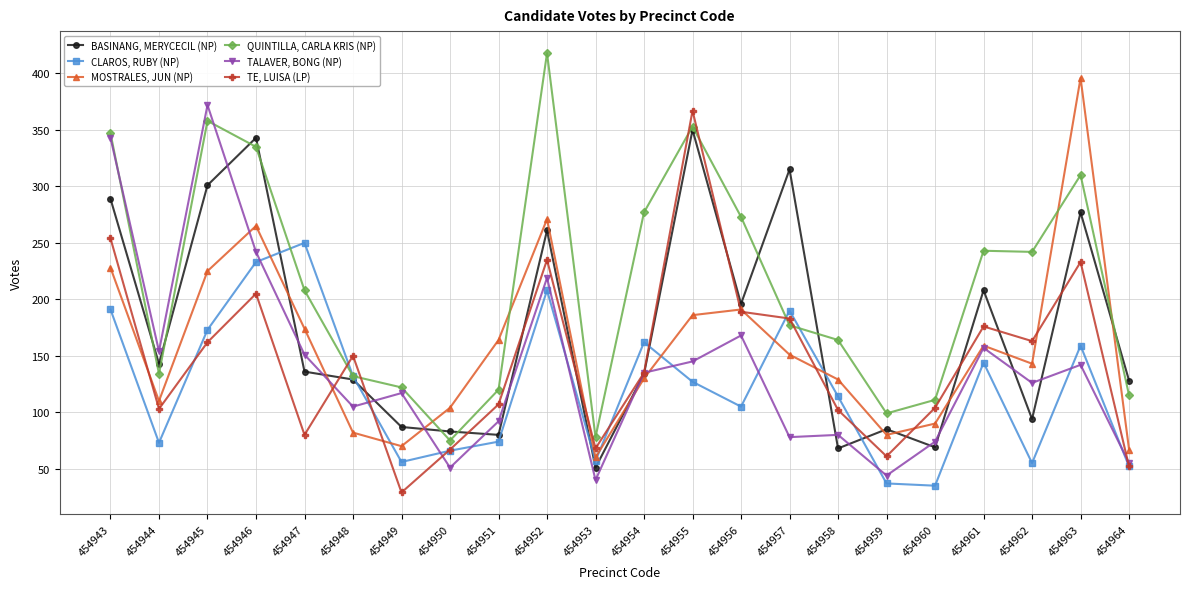

At which category does MOSTRALES, JUN (NP) reach its first local peak?

454946